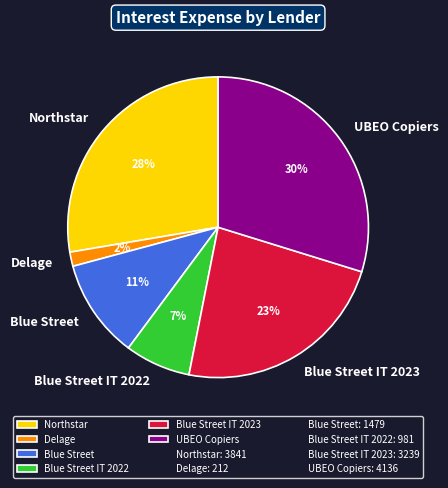

Combined, do Blue Street IT 2023 and Delage account for over 50%?

No